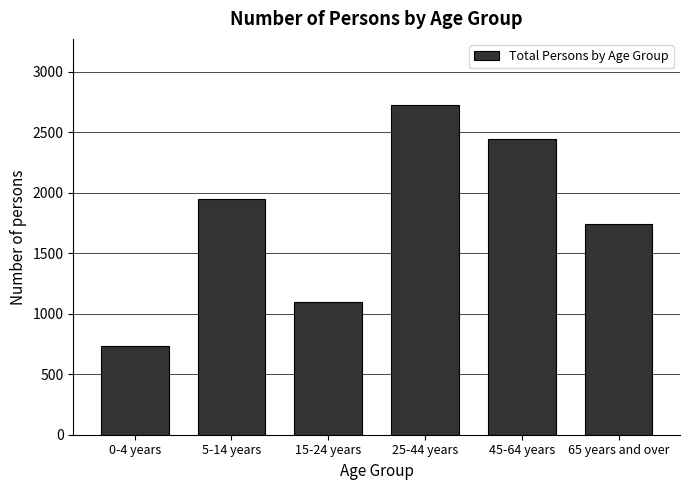

Reading left to right, what are all the values shown in this chart?

731	1951	1098	2726	2445	1745